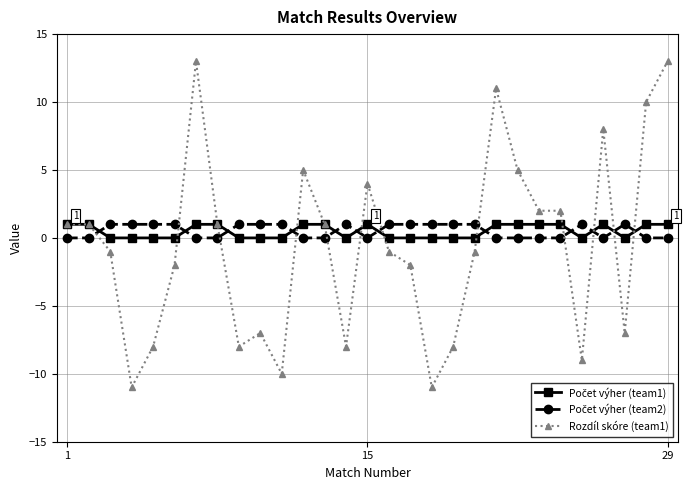

Which series has the largest range (max minus min)?

Rozdíl skóre (team1)